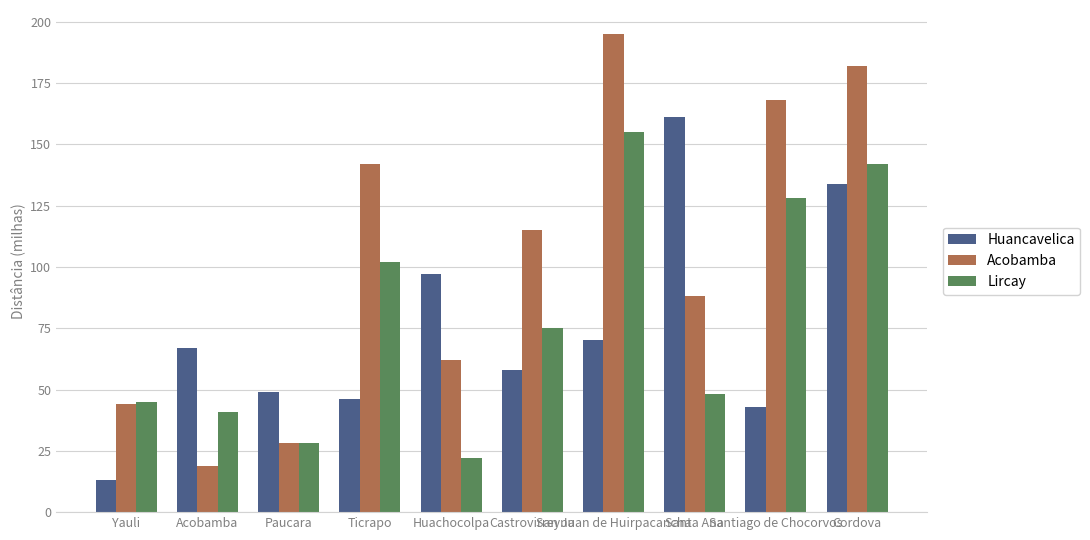

How many groups of bars are there?

10